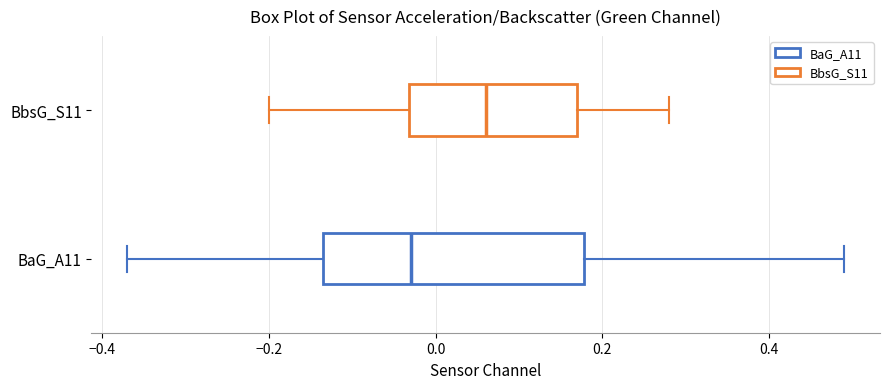

Where does the left whisker of the box for BbsG_S11 end on the x-axis? The values are not printed on the chart, so give them approximately, as read against the axis.

-0.20